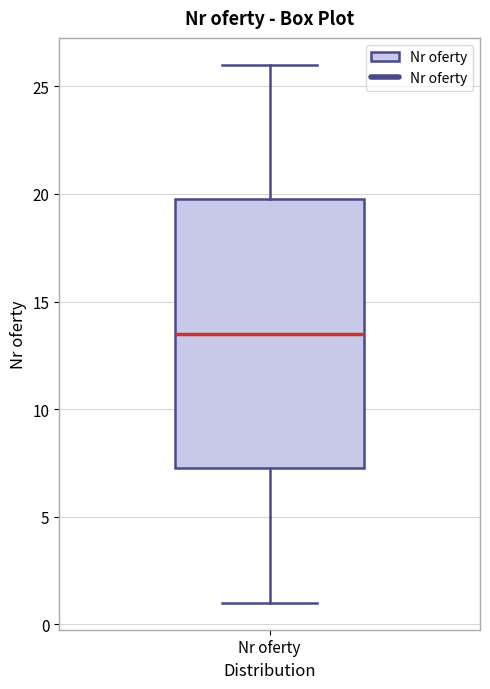

Where is the lower edge of the box for Nr oferty on the y-axis? The values are not printed on the chart, so give them approximately, as read against the axis.

7.5